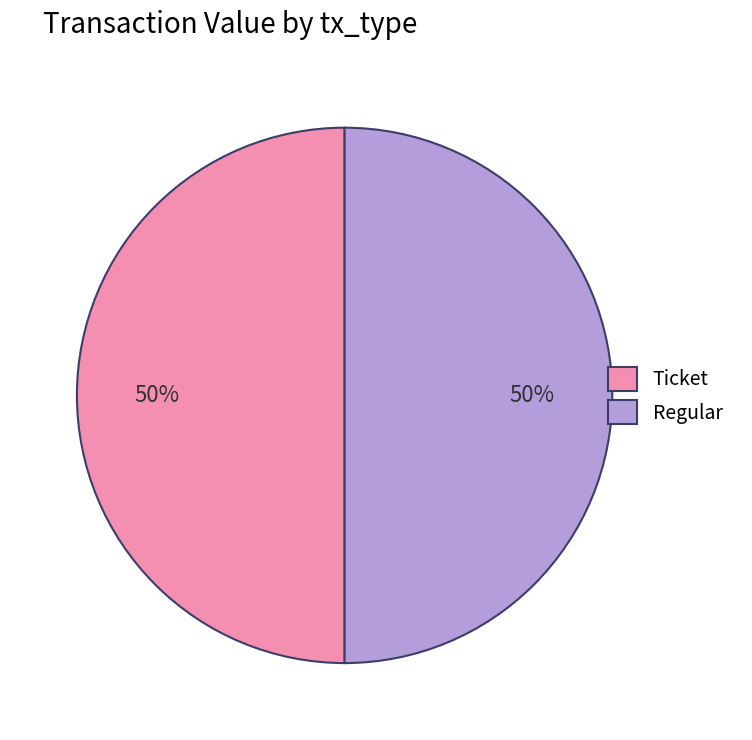

Is the sum of Ticket and Regular greater than half?

Yes